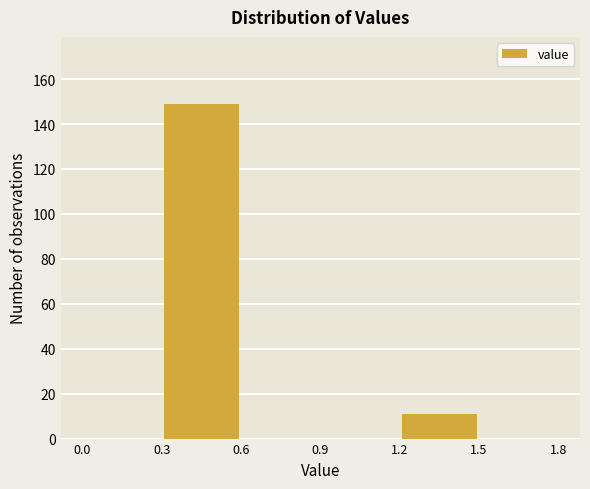

Reading left to right, list every bar in this chart as the range it spans on the x-axis followed by its height. The values are not printed on the chart, so give them approximately, as read against the axis.

0.0 to 0.3: 0
0.3 to 0.6: 150
0.6 to 0.9: 0
0.9 to 1.2: 0
1.2 to 1.5: 12
1.5 to 1.8: 0